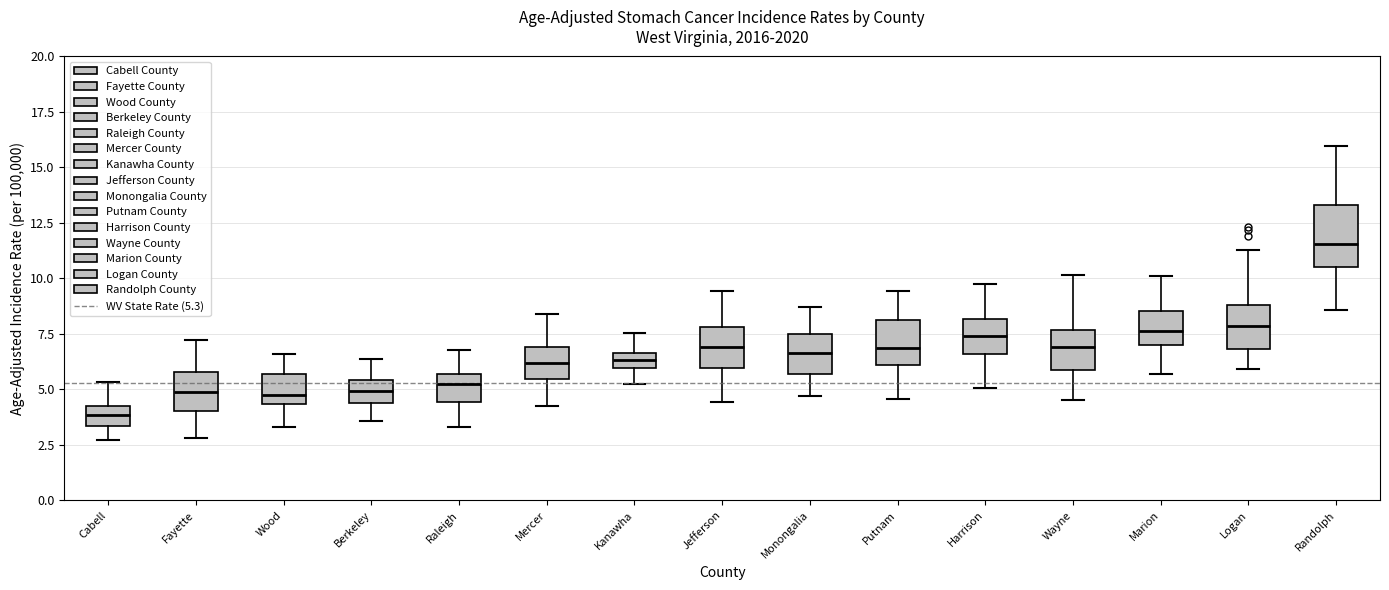

Which box is the tallest, from its lower edge to its upper edge?

Randolph